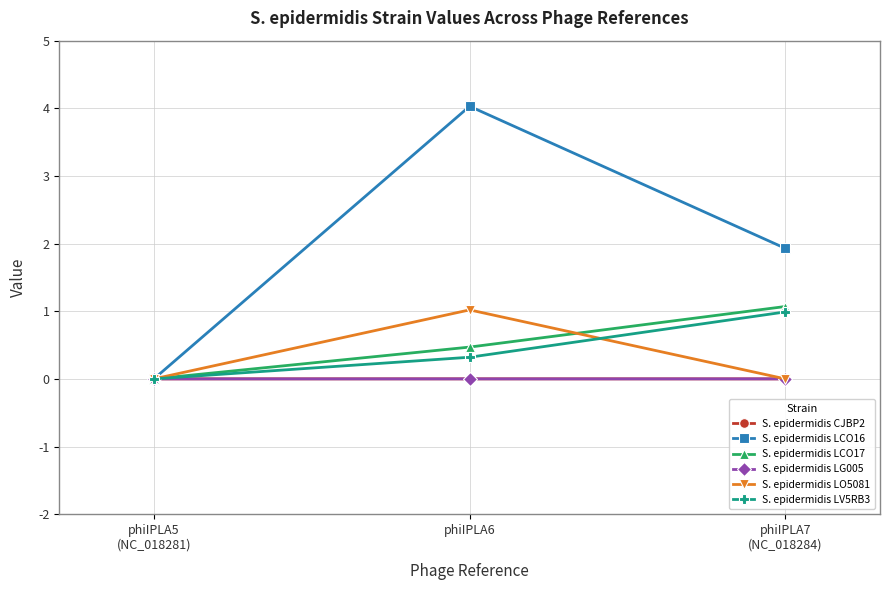

What position from the left is phiIPLA6?

2